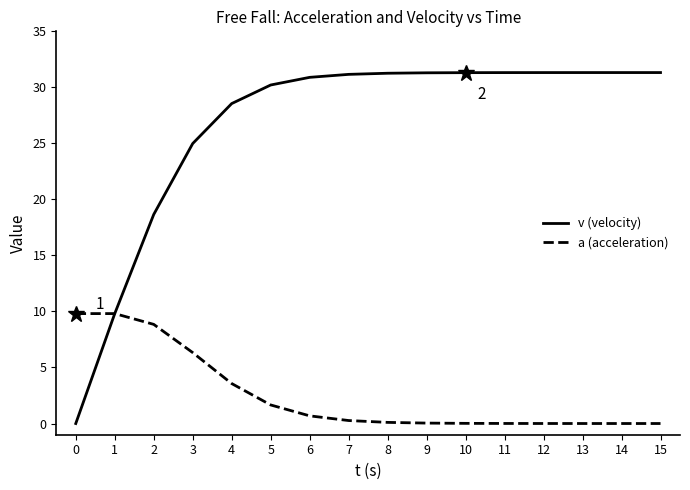

What is the spread (max minus min) of values at 4?

25.0